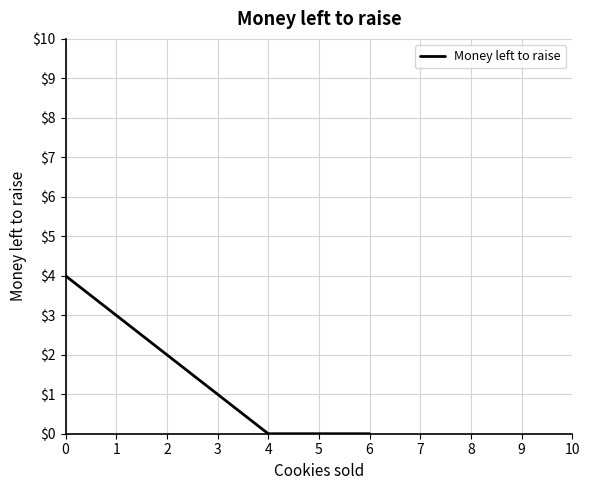

The value at 5 is -3. True or false?

False